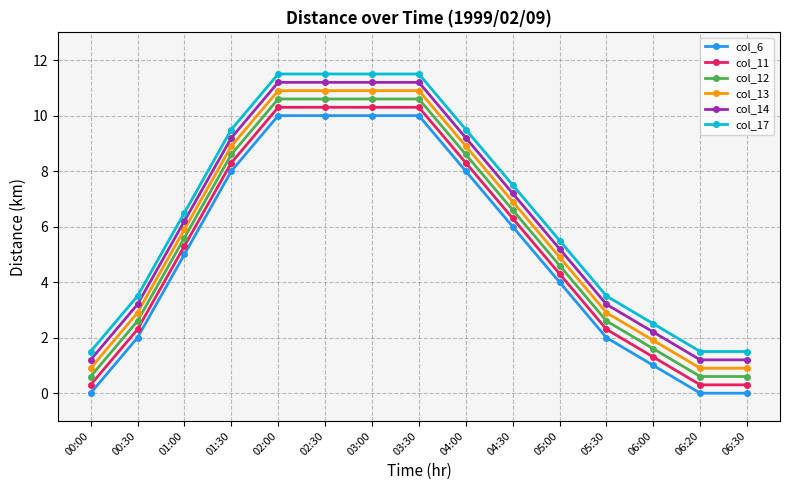

The col_14 series shows 9.2 at 01:30. True or false?

True